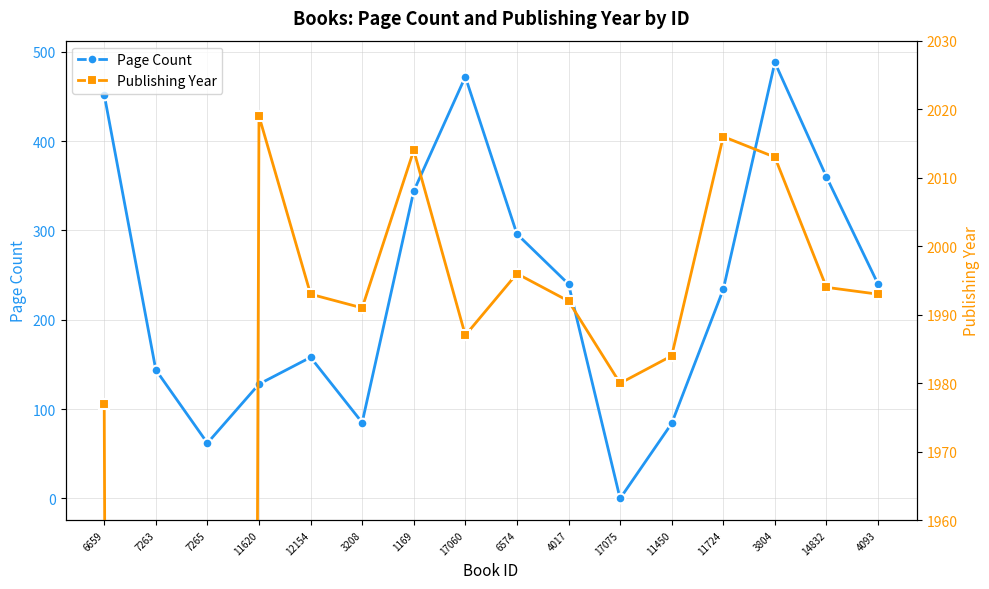

True or false: Publishing Year has a value of -1122 at 7265.

False